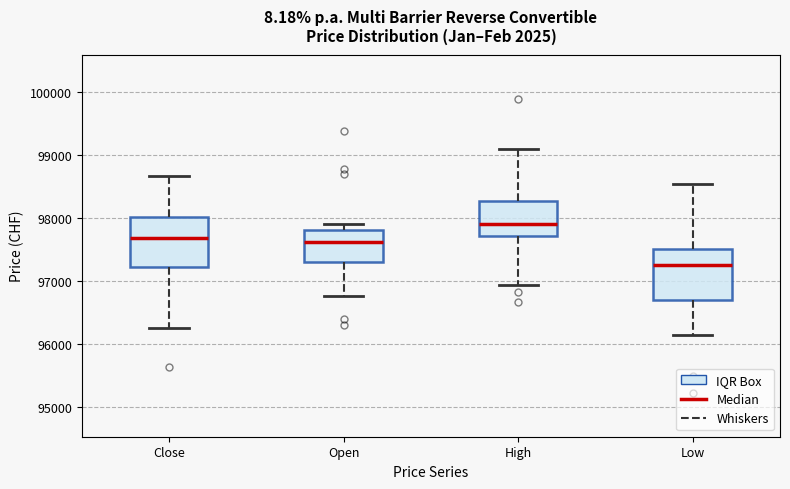

Reading left to right, read every box against the y-axis: the position of its median line, the range the box covers, and the ends of its whiskers. The values are not printed on the chart, so give them approximately, as read against the axis.

Close: median 97700, box 97200 to 98000, whiskers 96300 to 98700
Open: median 97600, box 97300 to 97800, whiskers 96800 to 97900
High: median 97900, box 97700 to 98300, whiskers 96900 to 99100
Low: median 97300, box 96700 to 97500, whiskers 96100 to 98500